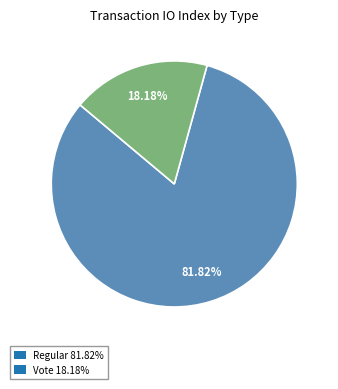

Does Vote account for over 50% of the chart?

No